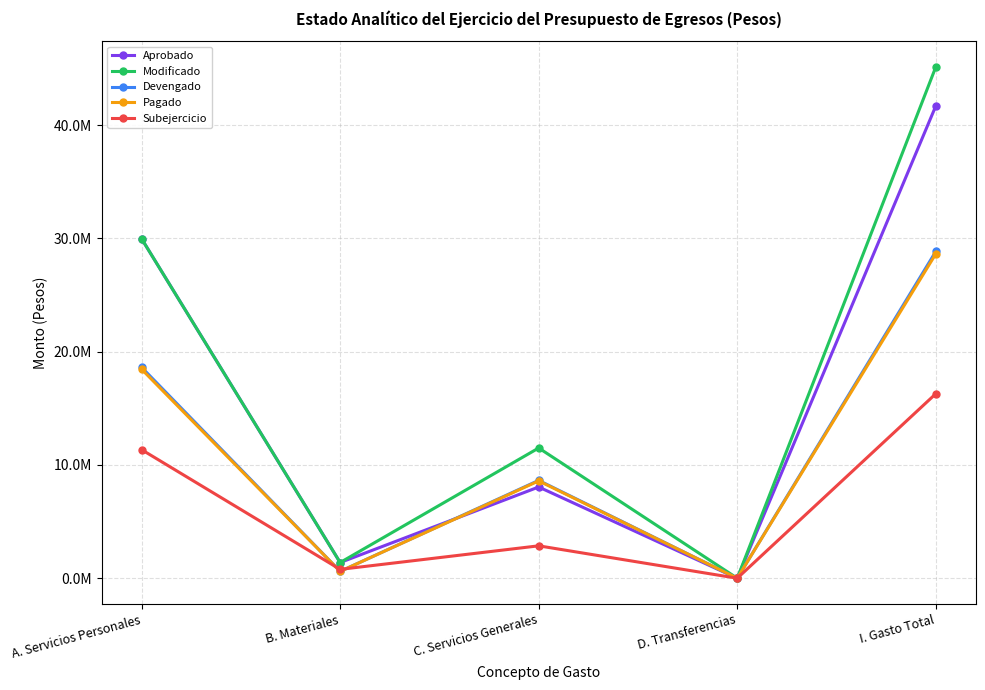

At which category does Modificado reach its first local peak?

C. Servicios Generales